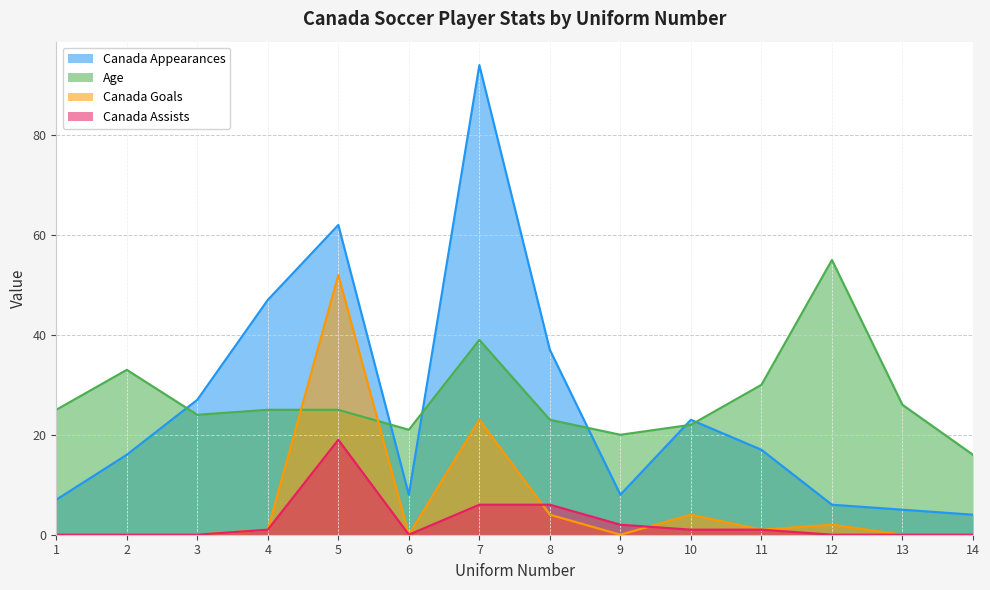

The value of Age at 7 is 27. True or false?

False